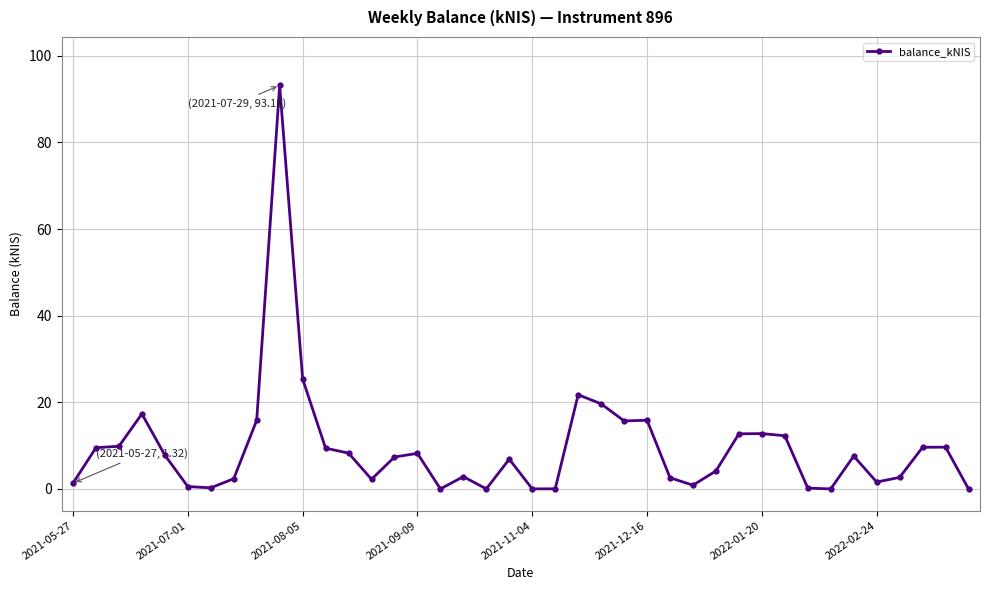

What is the sum of all values?

377.9